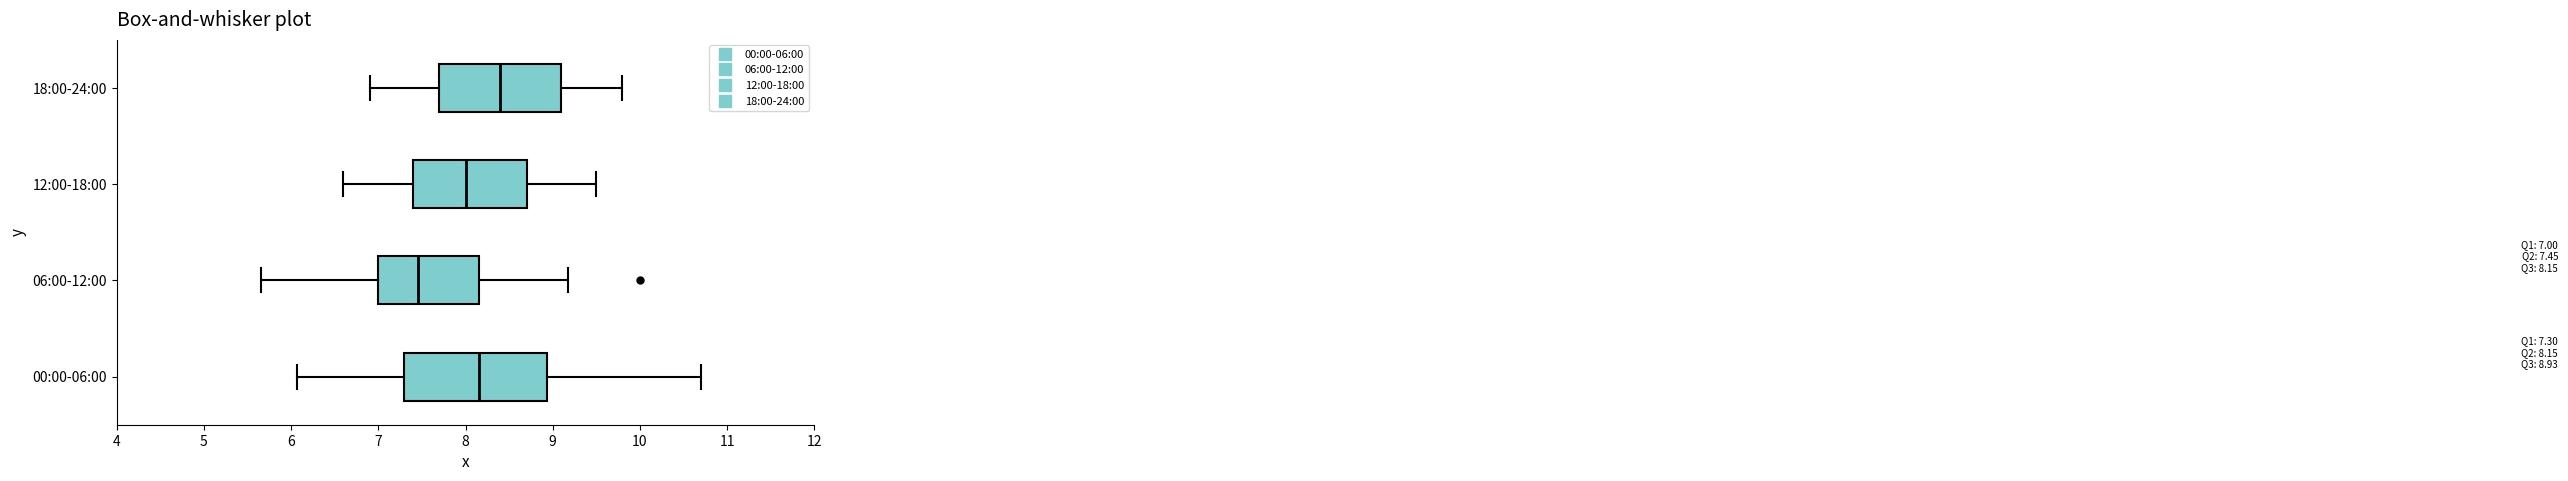

Which box is the widest, from its left edge to its right edge?

00:00-06:00